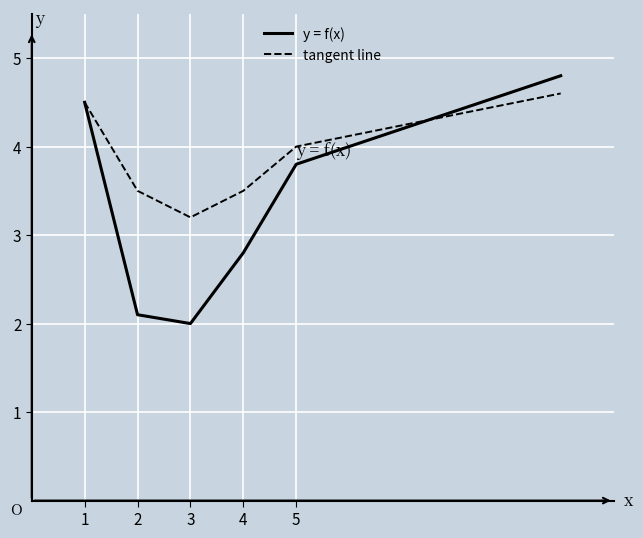

What is the lowest value of the tangent line series?

3.2